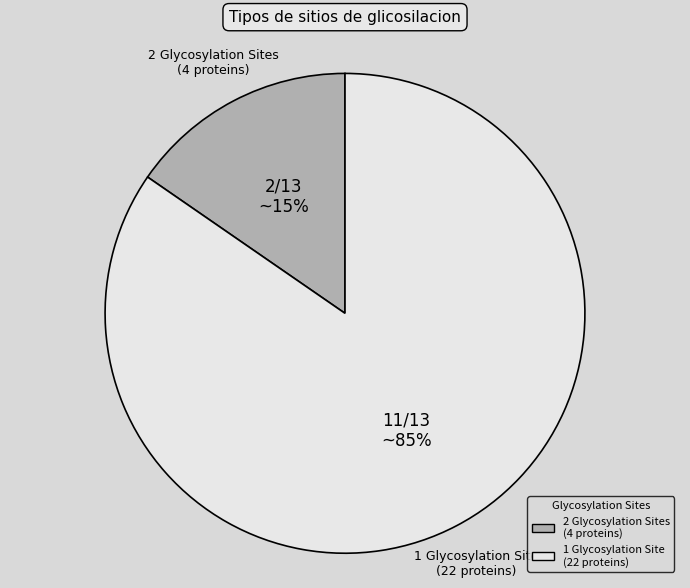

To the nearest percent, what is the average slice percentage?

50%